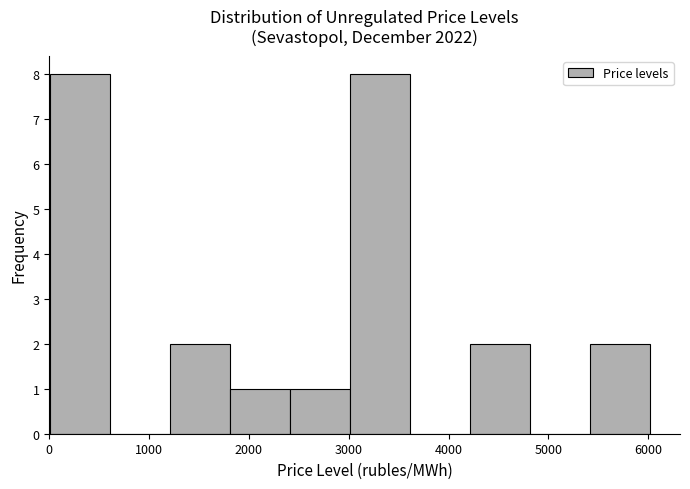

How tall is the bar that spans 3000 to 3600 on the x-axis? Neither the bar edges nor the heights are printed on the chart, so give them approximately, as read against the axes.

8